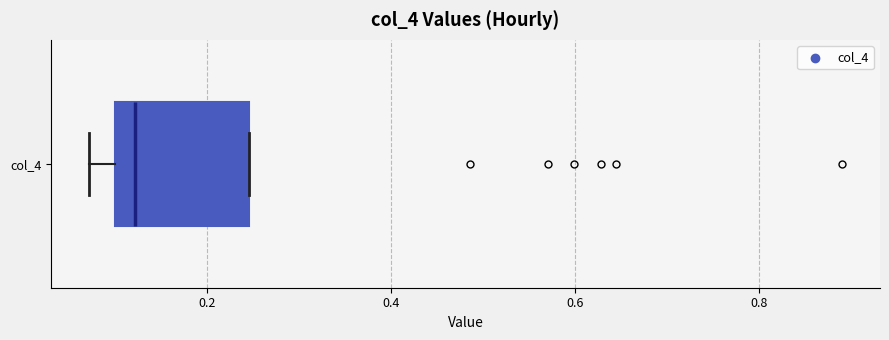

Read this box plot against the x-axis: the position of the median line, the range covered by the box, and the ends of both whiskers. The values are not printed on the chart, so give them approximately, as read against the axis.

median 0.12, box 0.10 to 0.24, whiskers 0.08 to 0.24